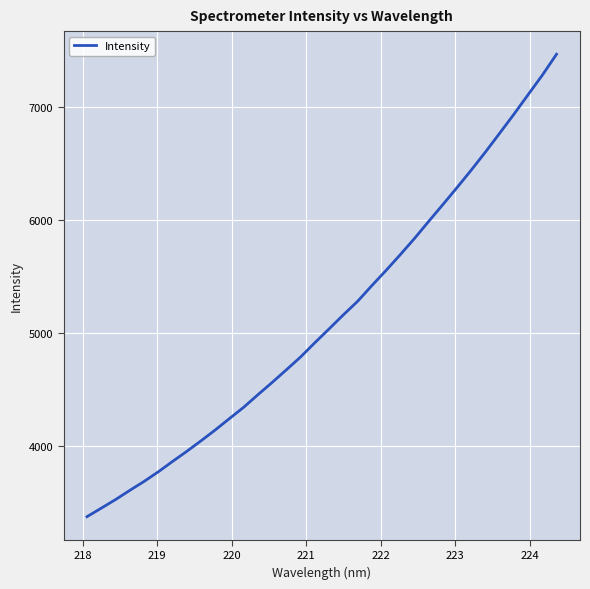

Count the number of values greater than 5036.

17